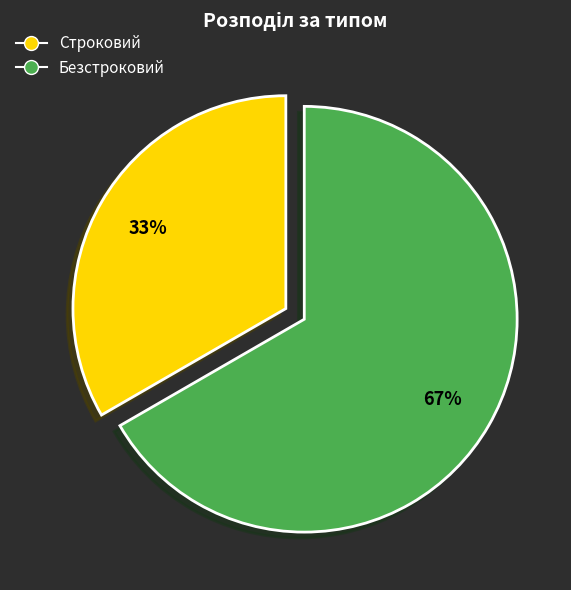

Does Безстроковий account for over 50% of the chart?

Yes